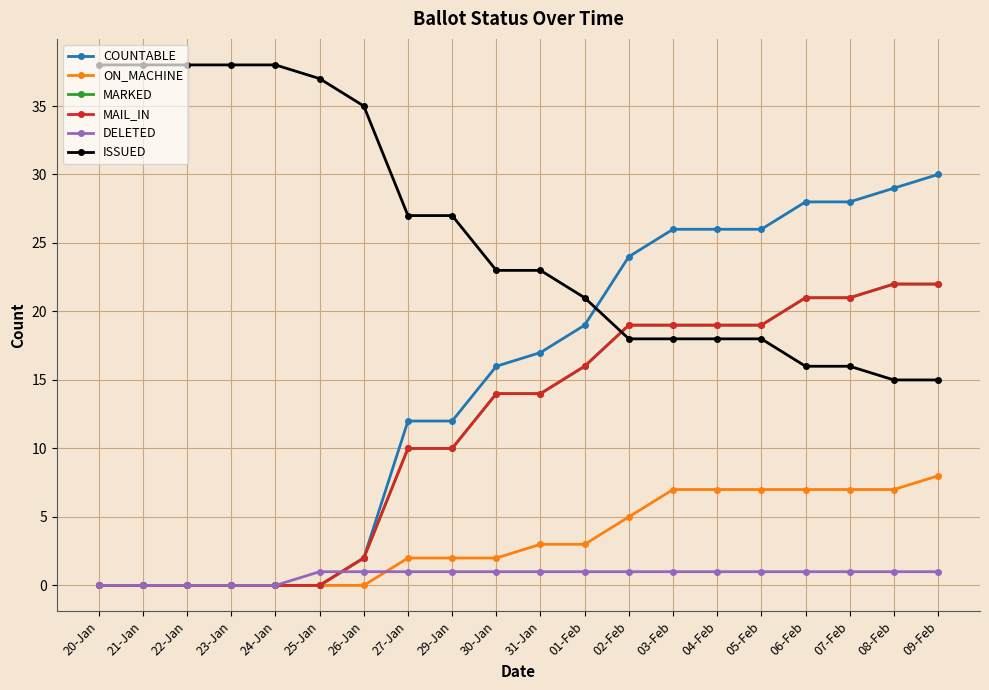

Is the value of ON_MACHINE at 22-Jan greater than the value of ISSUED at 01-Feb?

No